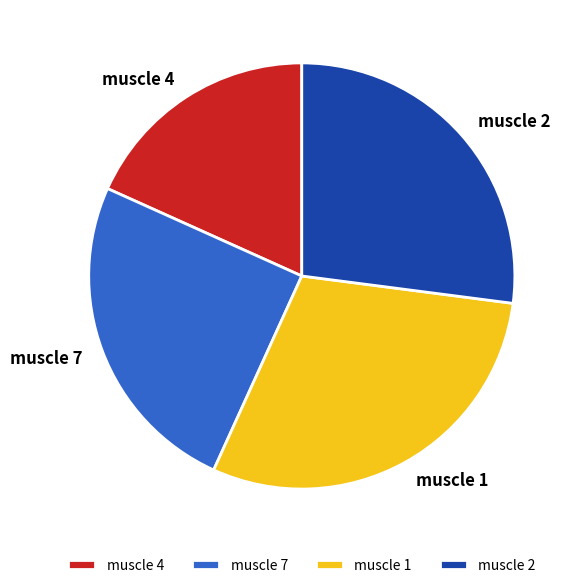

Which slice is the smallest?

muscle 4